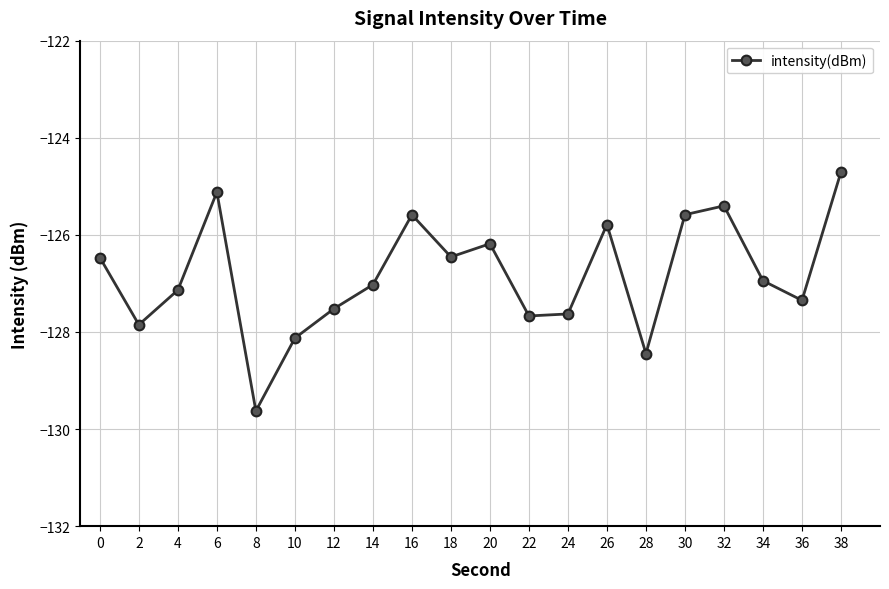

Which category has the lowest value across all series?

8